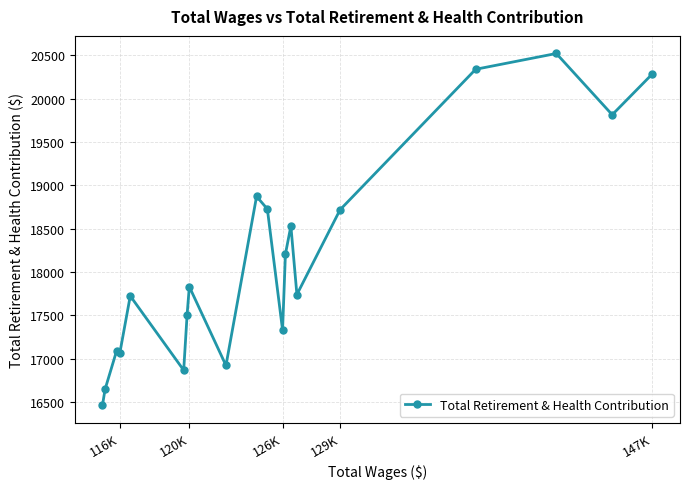

What is the approximate value at 120K, to the nearest 10?

17830